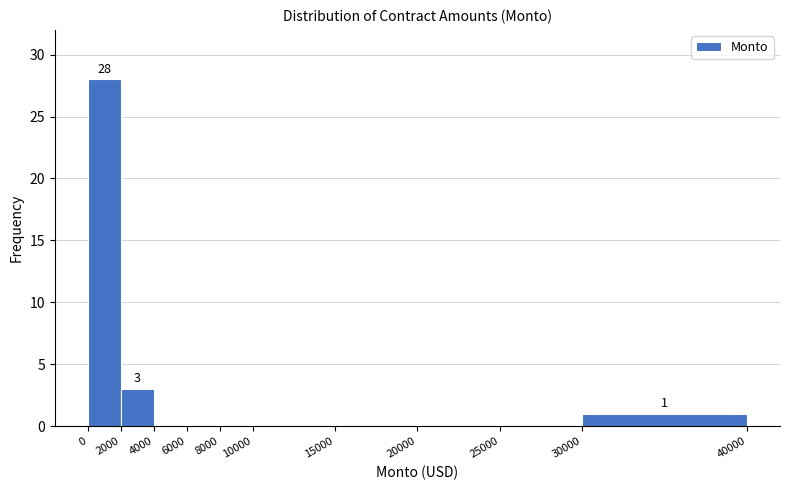

Which range on the x-axis has the tallest bar?

0 to 2000